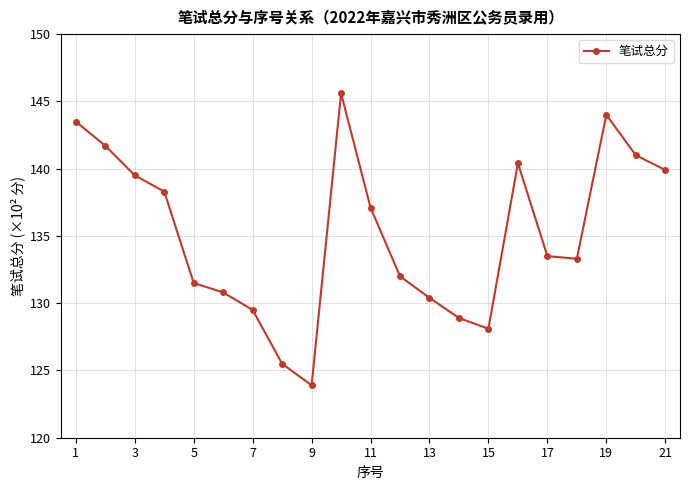

What is the difference between the second highest and second lowest values?

18.5